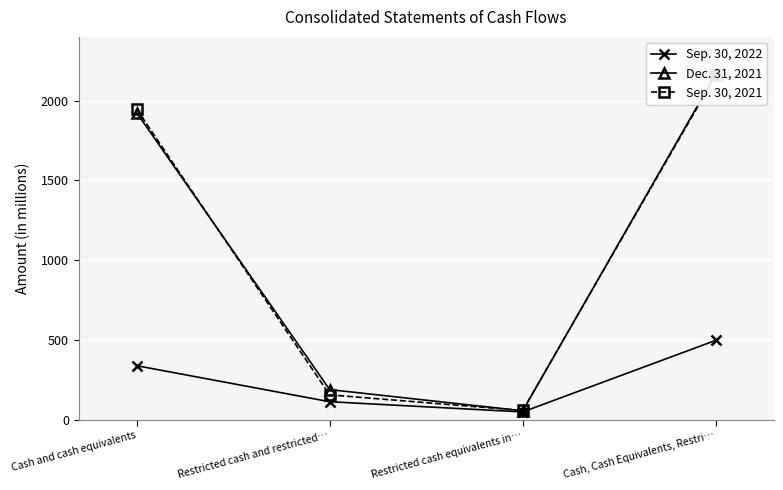

Reading left to right, transcribe all the data shown in this chart.

Sep. 30, 2022: Cash and cash equivalents=338	Restricted cash and restricted…=112	Restricted cash equivalents in…=48	Cash, Cash Equivalents, Restri…=497
Dec. 31, 2021: Cash and cash equivalents=1925	Restricted cash and restricted…=188	Restricted cash equivalents in…=55	Cash, Cash Equivalents, Restri…=2168
Sep. 30, 2021: Cash and cash equivalents=1947	Restricted cash and restricted…=155	Restricted cash equivalents in…=57	Cash, Cash Equivalents, Restri…=2159